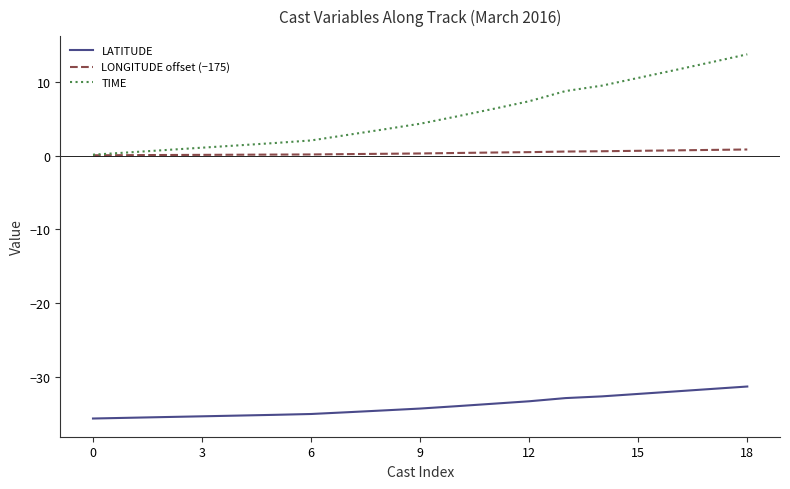

Which series has the widest spread of values?

TIME